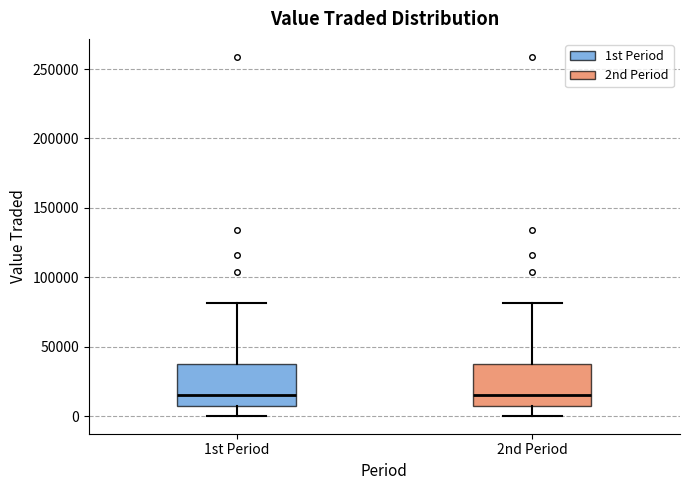

Where is the upper edge of the box for 2nd Period on the y-axis? The values are not printed on the chart, so give them approximately, as read against the axis.

40000